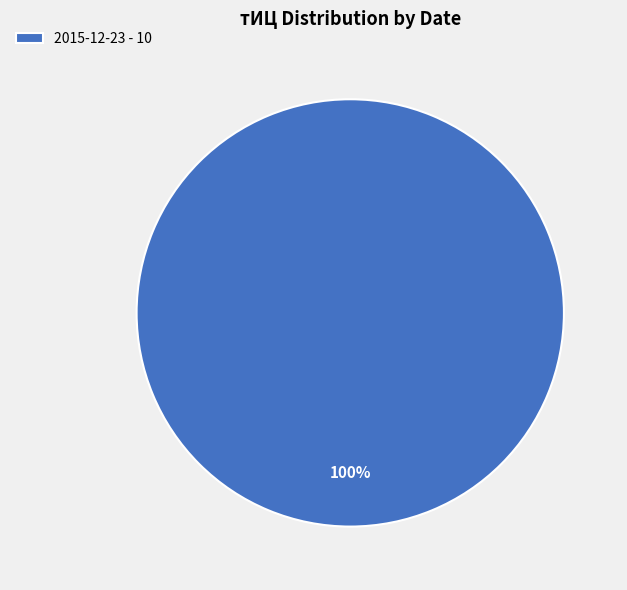

Does any single category account for the majority?

Yes